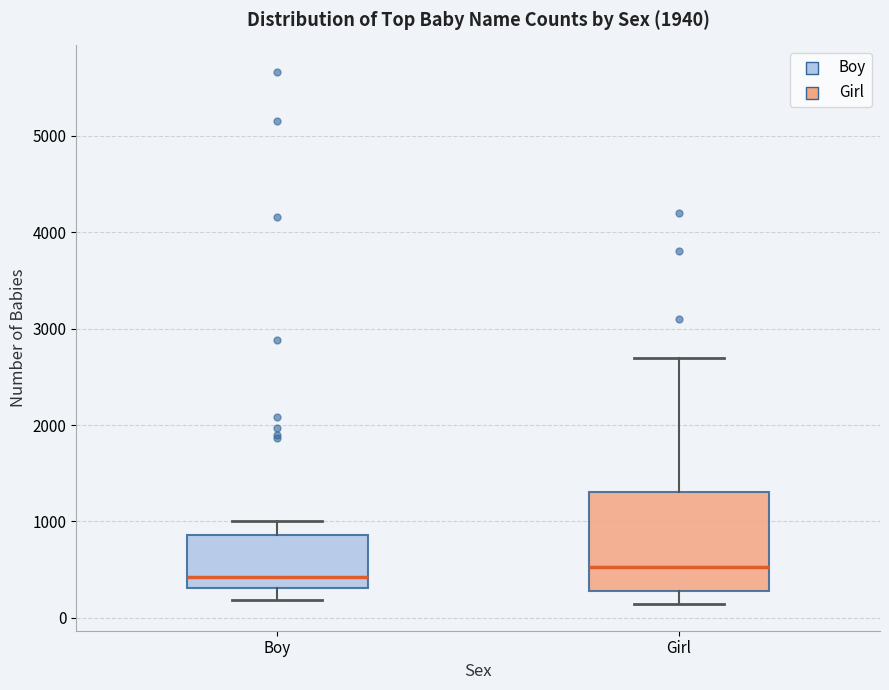

Where is the lower edge of the box for Girl on the y-axis? The values are not printed on the chart, so give them approximately, as read against the axis.

300